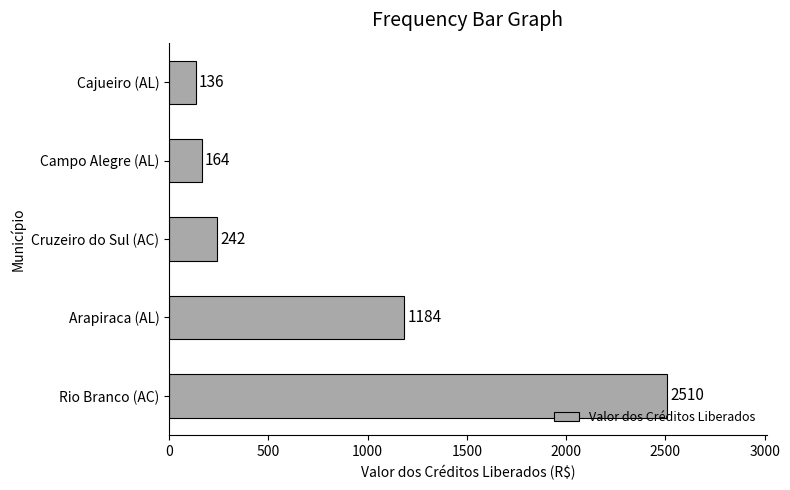

List the labels in order of value, smallest first.

Cajueiro (AL), Campo Alegre (AL), Cruzeiro do Sul (AC), Arapiraca (AL), Rio Branco (AC)